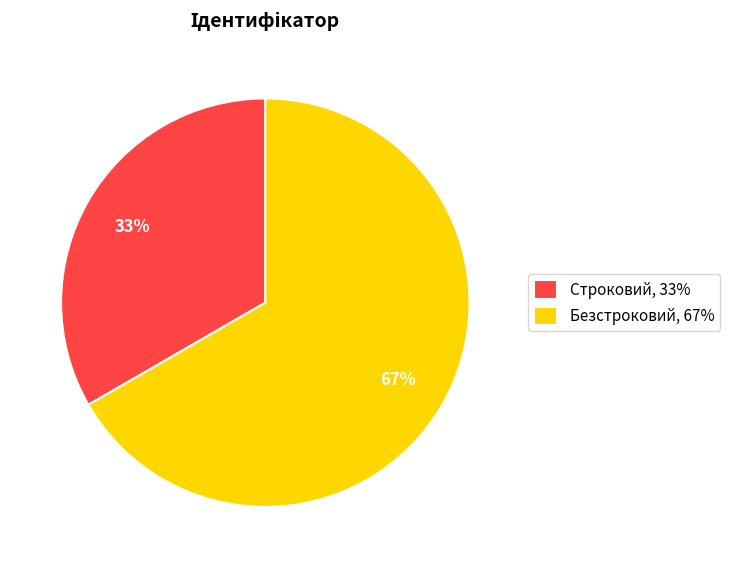

Which slice is the smallest?

Строковий